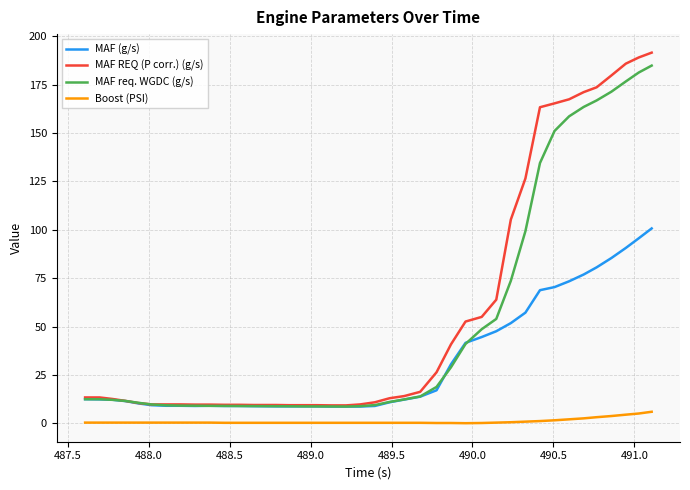

What is the lowest value of the MAF req. WGDC (g/s) series?

8.7